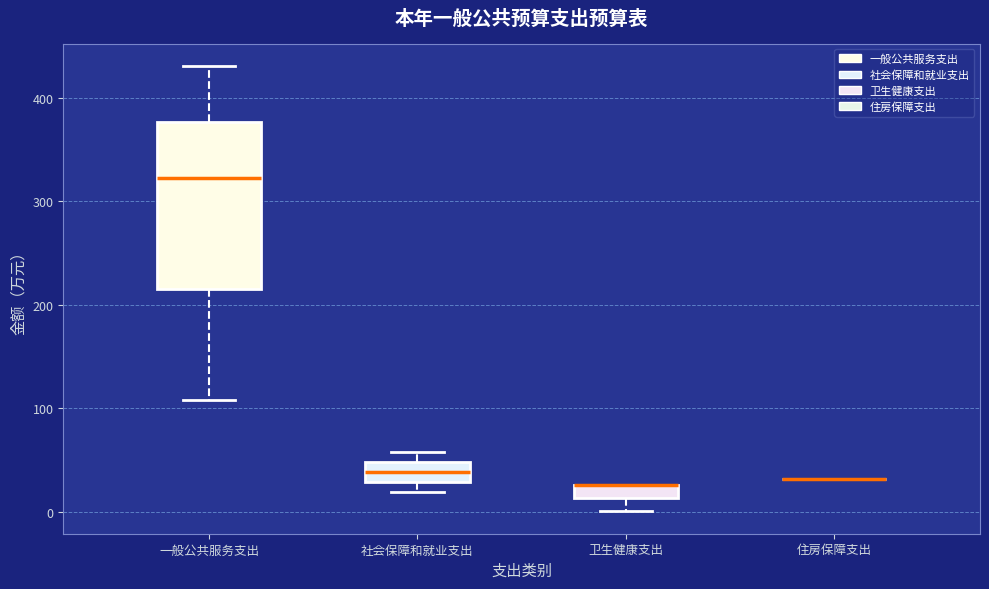

Comparing the boxes themselves (not the whiskers), which one is the tallest?

一般公共服务支出